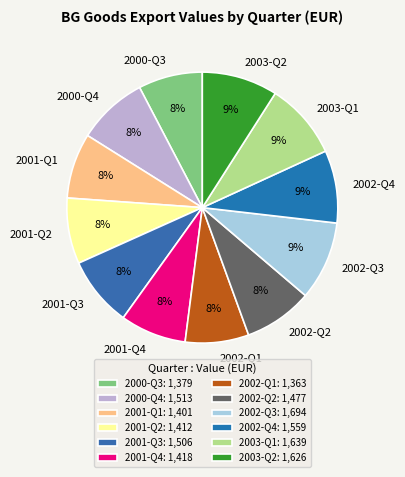

What percentage is the 2003-Q2 slice, to the nearest percent?

9%